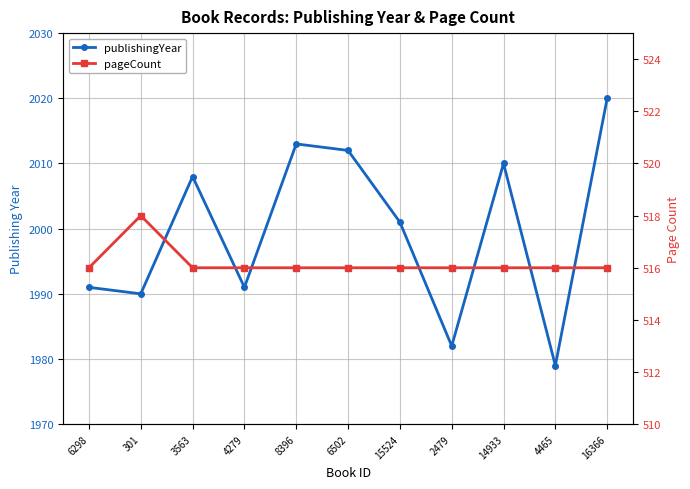

What is the maximum value for publishingYear?

2020